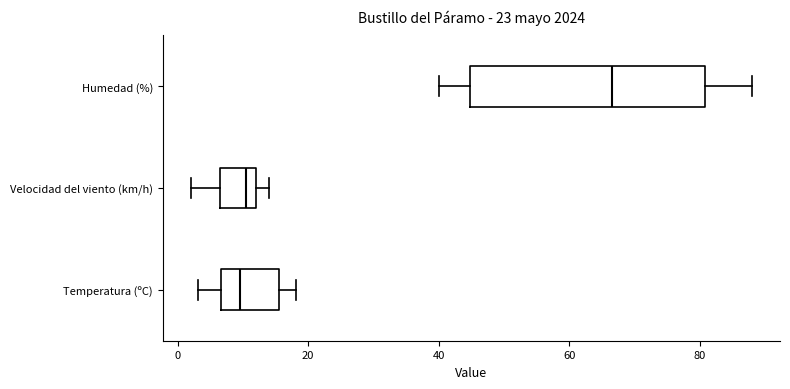

Reading bottom to top, read every box against the x-axis: the position of its median line, the range the box covers, and the ends of its whiskers. The values are not printed on the chart, so give them approximately, as read against the axis.

Temperatura (ºC): median 10, box 6 to 16, whiskers 4 to 18
Velocidad del viento (km/h): median 10, box 6 to 12, whiskers 2 to 14
Humedad (%): median 66, box 44 to 80, whiskers 40 to 88